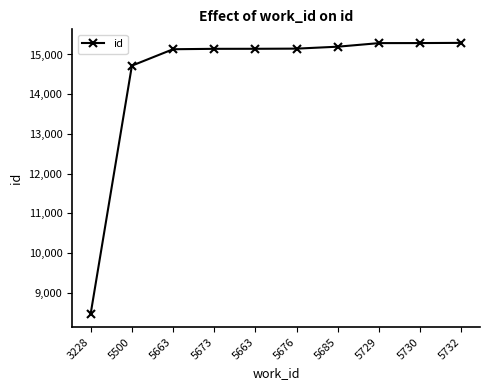

Reading left to right, transcribe all the data shown in this chart.

3228=8477	5500=14718	5663=15132	5673=15142	5663=15143	5676=15147	5685=15196	5729=15286	5730=15287	5732=15292